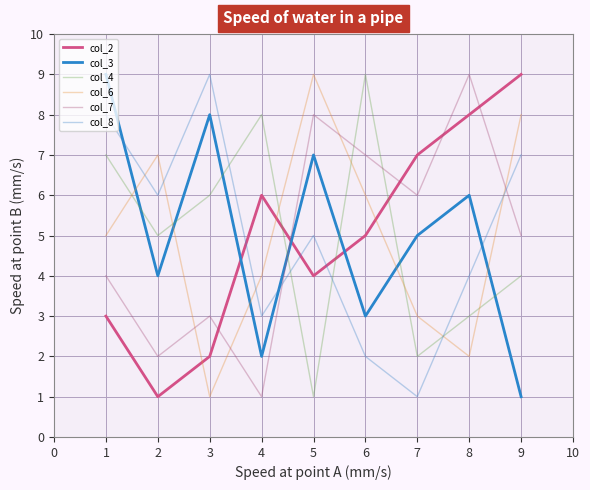

Rank the series at 6 from lowest to highest value.

col_8, col_3, col_2, col_6, col_7, col_4